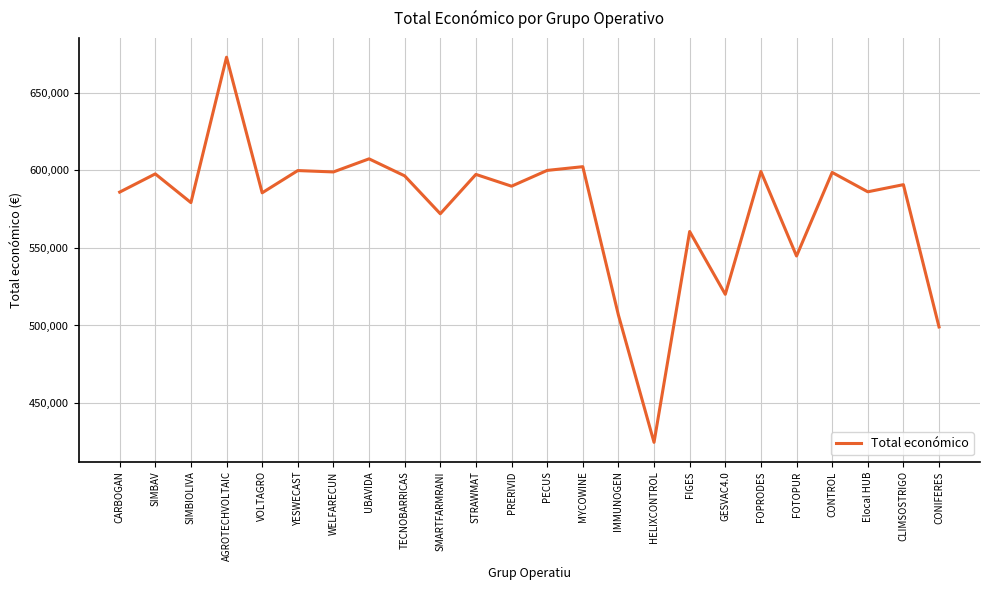

What is the average value?

575628.3